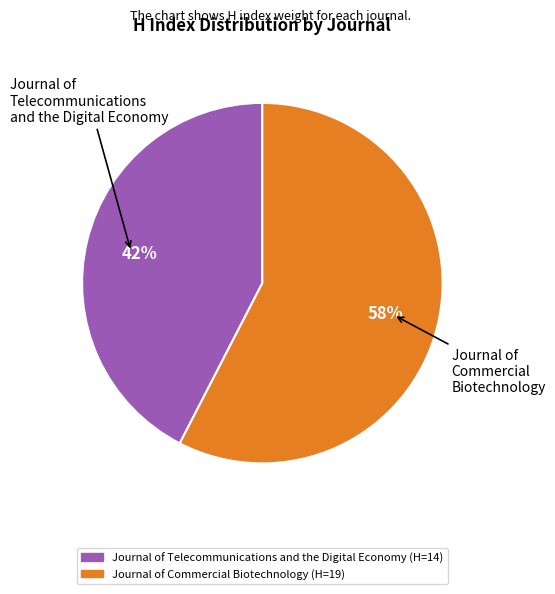

What is the majority slice?

Journal of Commercial Biotechnology